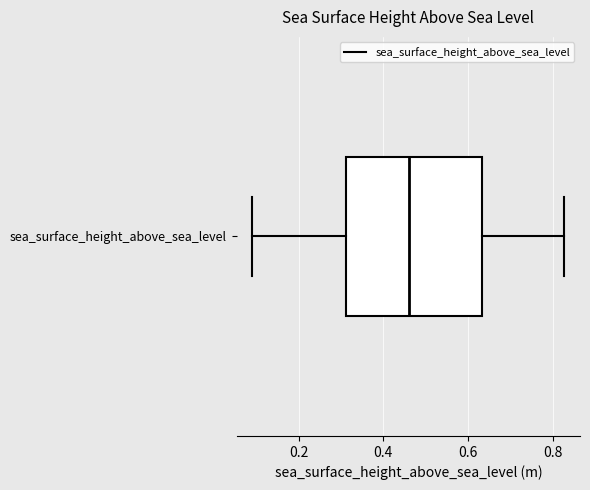

Transcribe this box plot: give where the median line is, the range the box spans, and where the two whiskers end, as read against the x-axis. The values are not printed on the chart, so give them approximately, as read against the axis.

median 0.46, box 0.32 to 0.64, whiskers 0.10 to 0.82